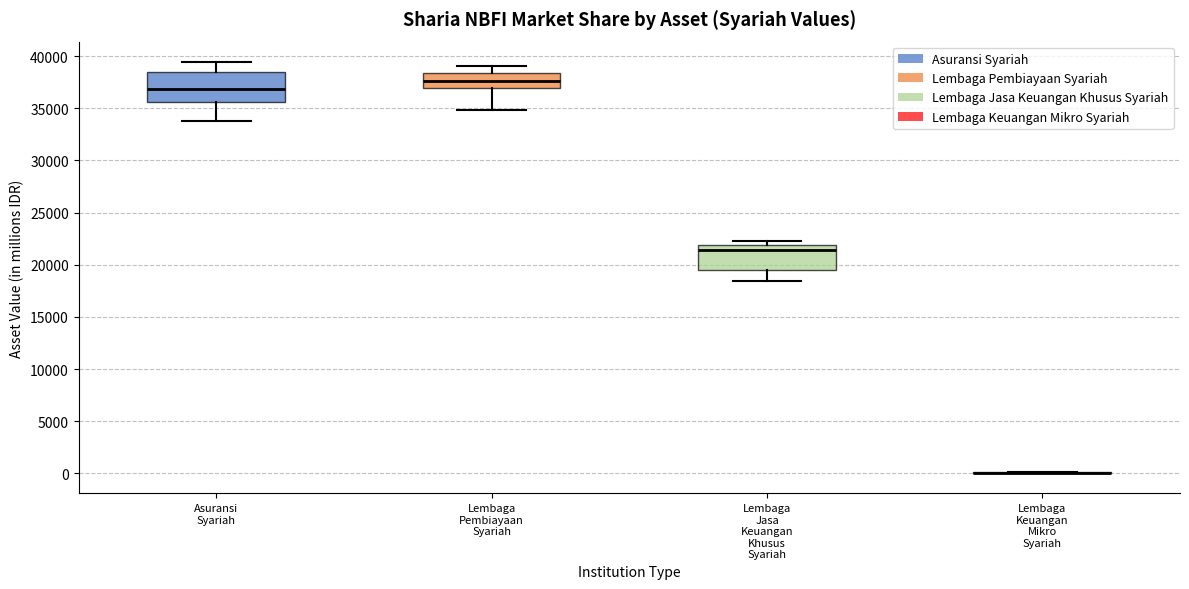

Where does the median line of the box for Lembaga Pembiayaan Syariah sit on the y-axis? The values are not printed on the chart, so give them approximately, as read against the axis.

37500